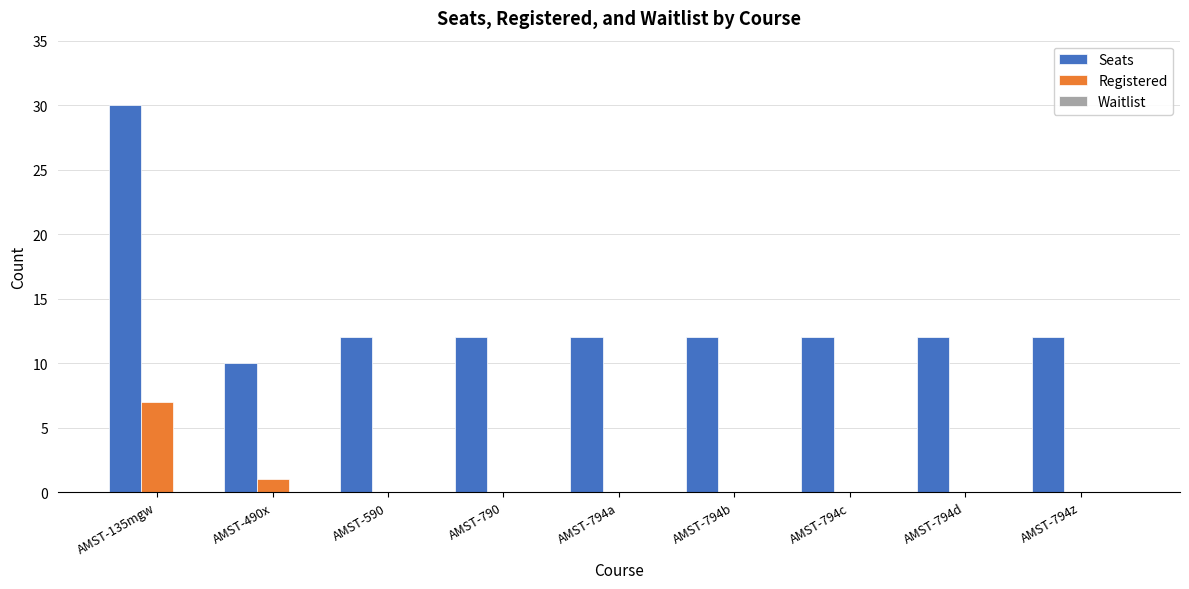

Which series changed the most between AMST-135mgw and AMST-794b?

Seats